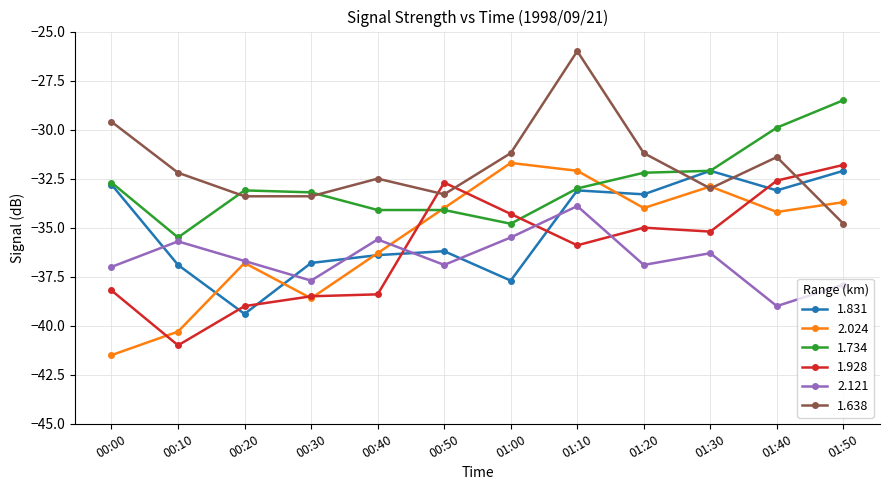

At which label does 1.638 first exceed -32?

00:00